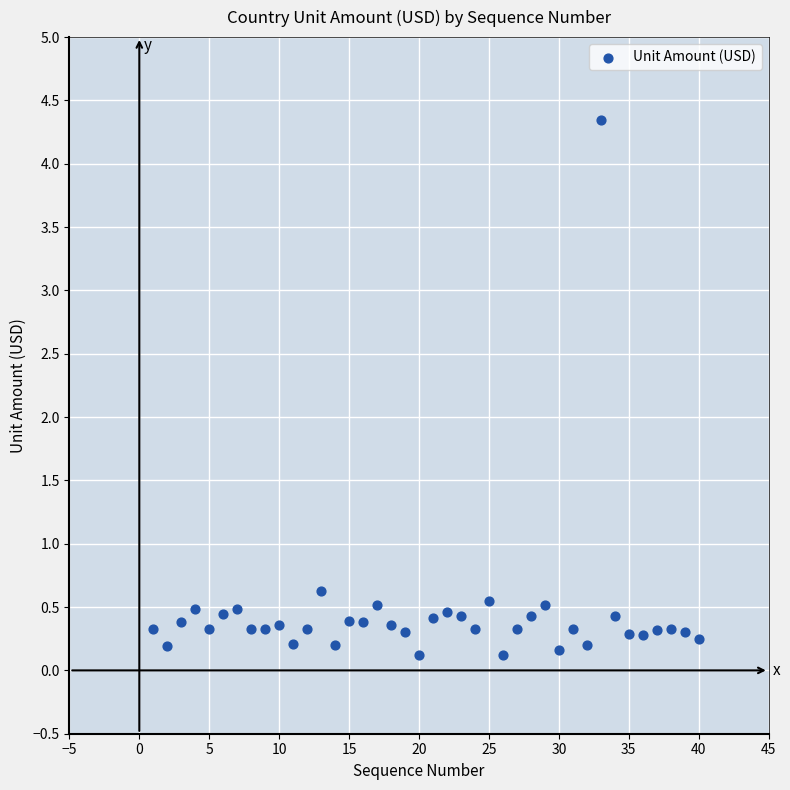

What Y value in the scatter plot is closest to 2?

0.6